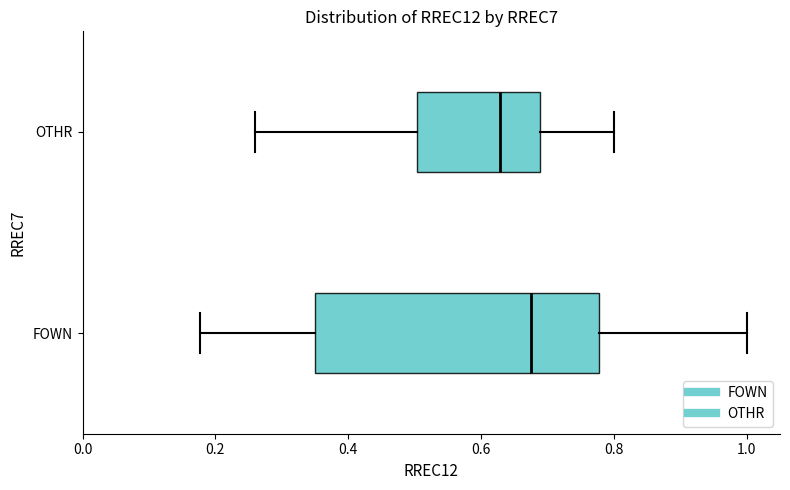

Reading bottom to top, transcribe this box plot: for each box, give where its median line is, the range the box spans, and where its two whiskers end, as read against the x-axis. The values are not printed on the chart, so give them approximately, as read against the axis.

FOWN: median 0.68, box 0.36 to 0.78, whiskers 0.18 to 1.00
OTHR: median 0.62, box 0.50 to 0.68, whiskers 0.26 to 0.80